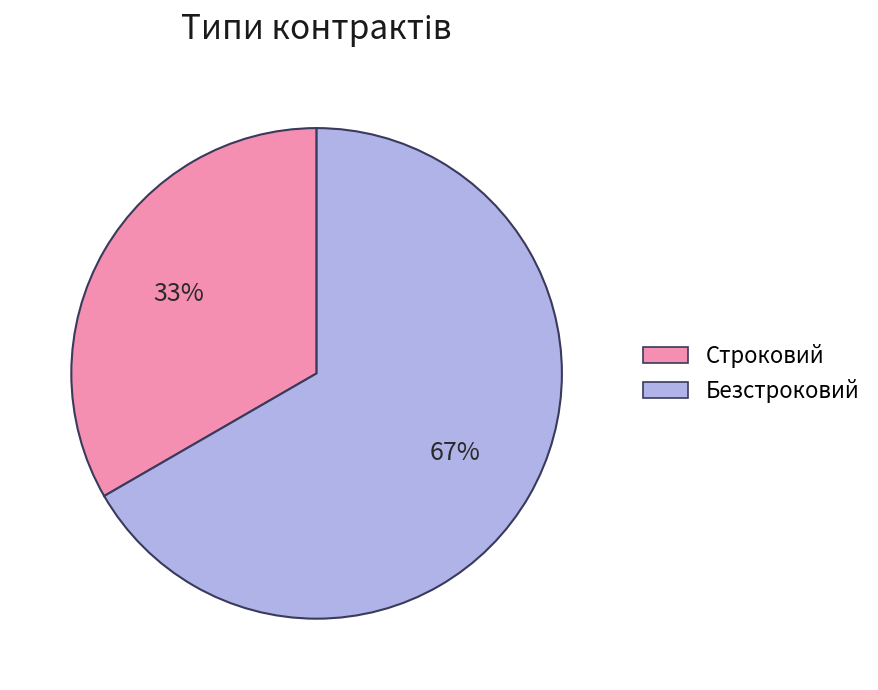

Do Строковий and Безстроковий together represent more than half of the pie?

Yes